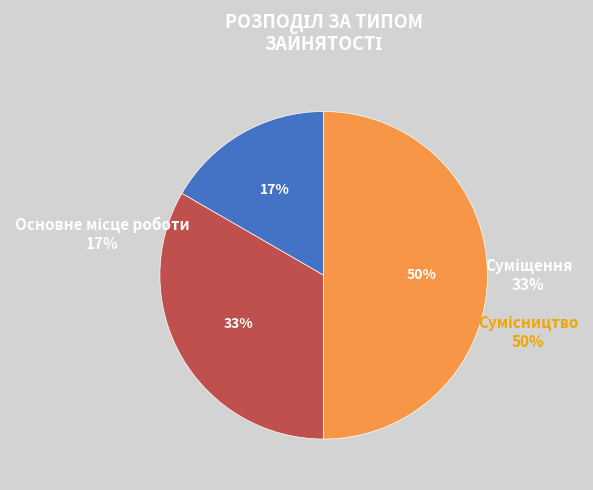

To the nearest percent, what is the average slice percentage?

33%